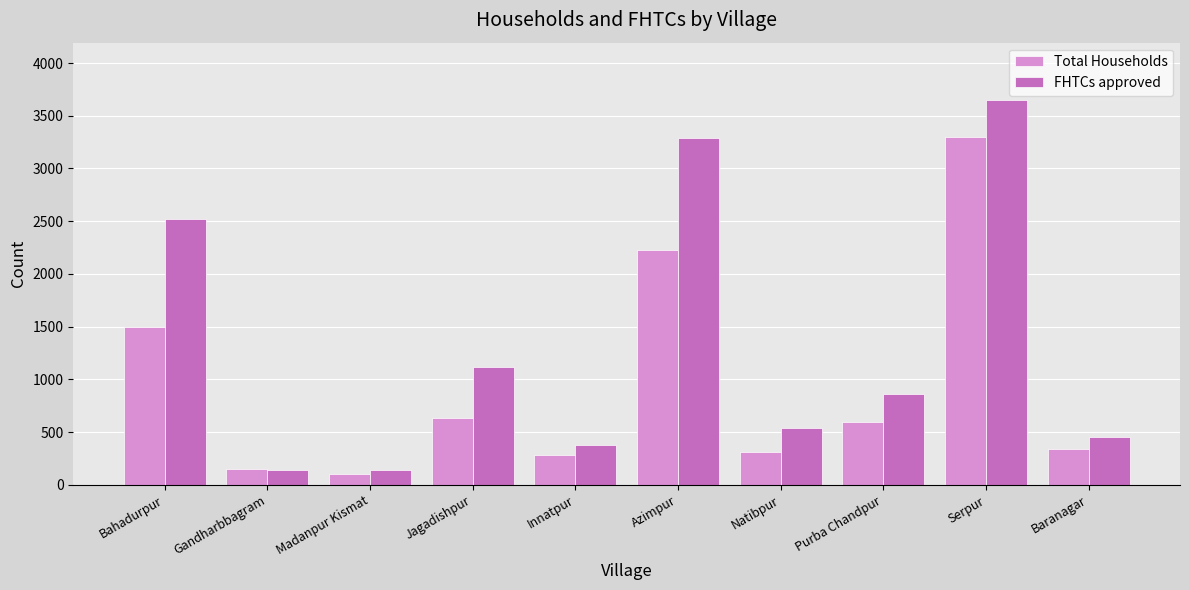

How many groups of bars are there?

10